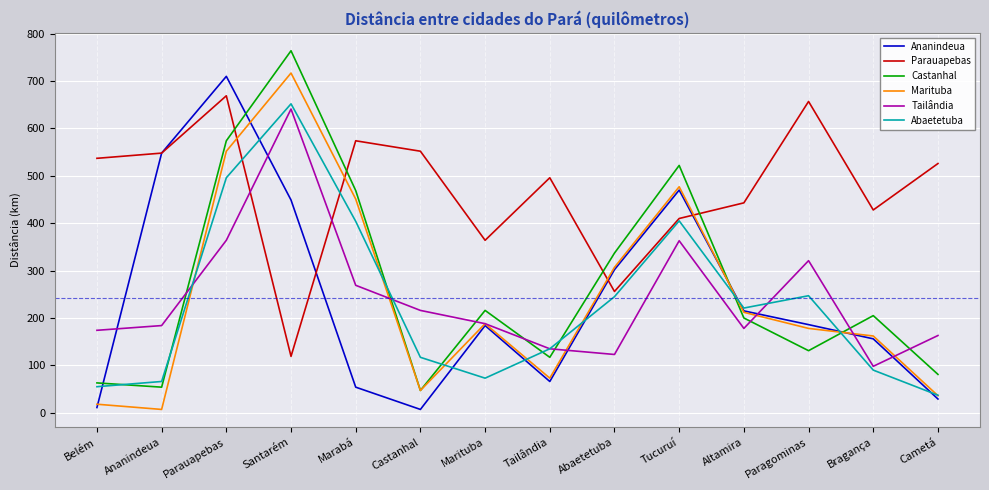

How many interior local peaks does the Tailândia series have?

3